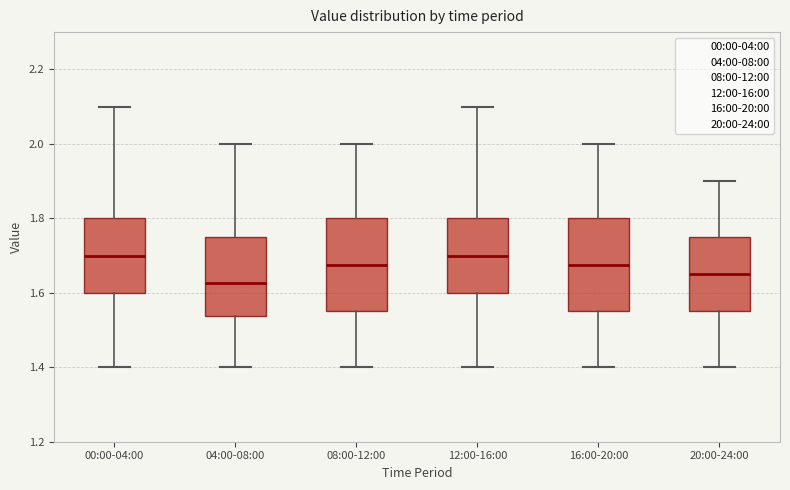

Reading left to right, read every box against the y-axis: the position of its median line, the range the box covers, and the ends of its whiskers. The values are not printed on the chart, so give them approximately, as read against the axis.

00:00-04:00: median 1.70, box 1.60 to 1.80, whiskers 1.40 to 2.10
04:00-08:00: median 1.62, box 1.54 to 1.76, whiskers 1.40 to 2.00
08:00-12:00: median 1.68, box 1.56 to 1.80, whiskers 1.40 to 2.00
12:00-16:00: median 1.70, box 1.60 to 1.80, whiskers 1.40 to 2.10
16:00-20:00: median 1.68, box 1.56 to 1.80, whiskers 1.40 to 2.00
20:00-24:00: median 1.66, box 1.56 to 1.76, whiskers 1.40 to 1.90